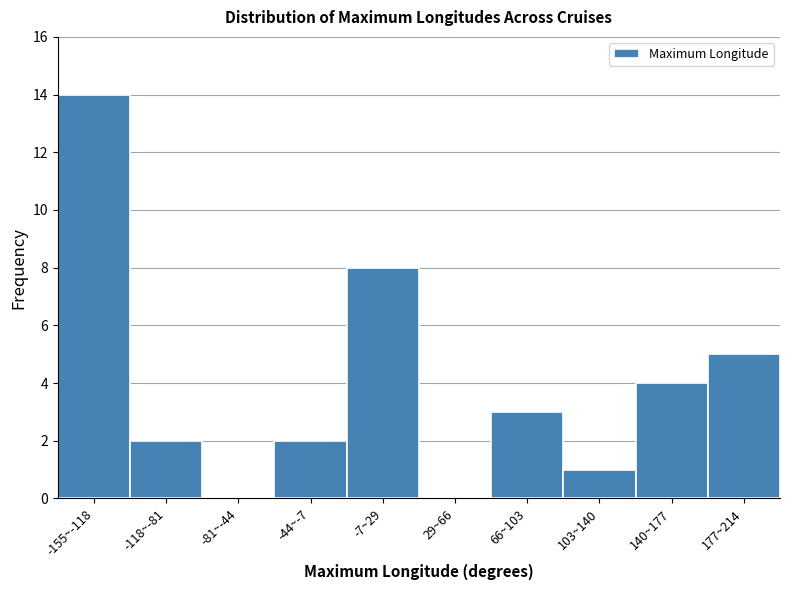

Reading left to right, list all the values displayed in this chart.

-155~-118=14	-118~-81=2	-81~-44=0	-44~-7=2	-7~29=8	29~66=0	66~103=3	103~140=1	140~177=4	177~214=5